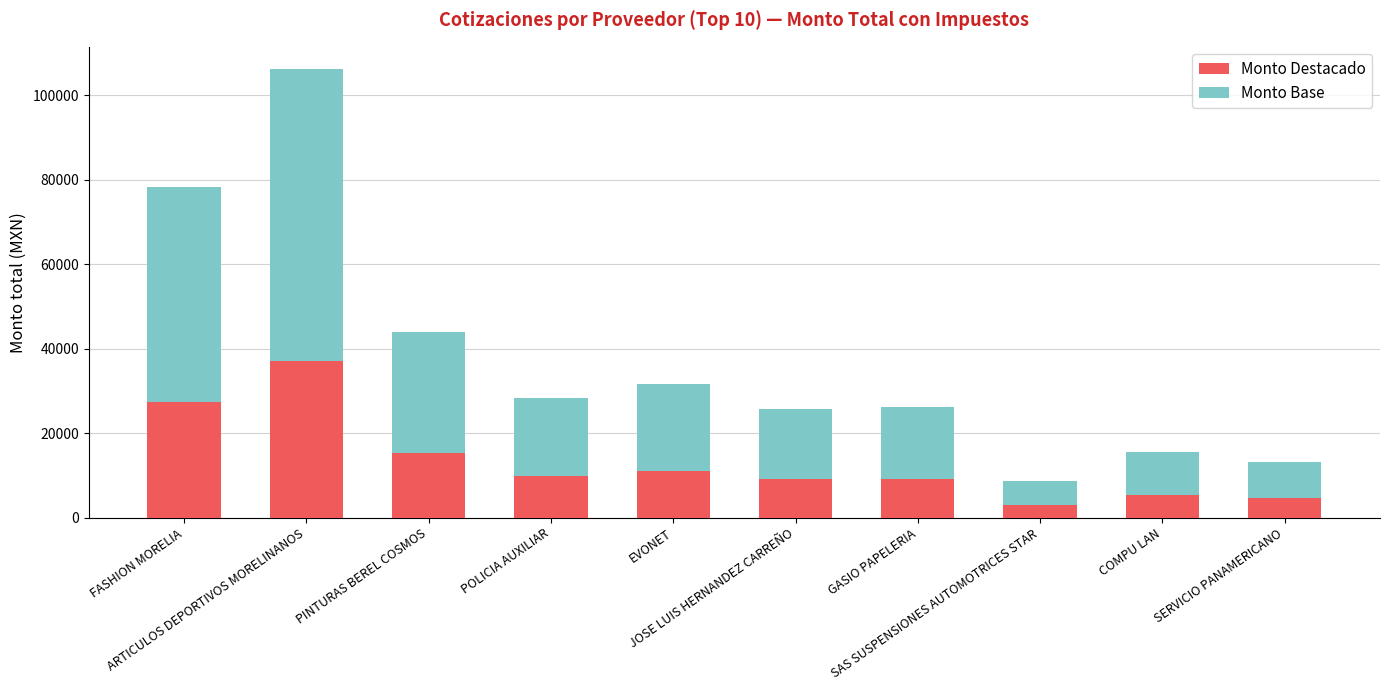

Between ARTICULOS DEPORTIVOS MORELINANOS and PINTURAS BEREL COSMOS, which series saw the biggest shift?

Monto Base